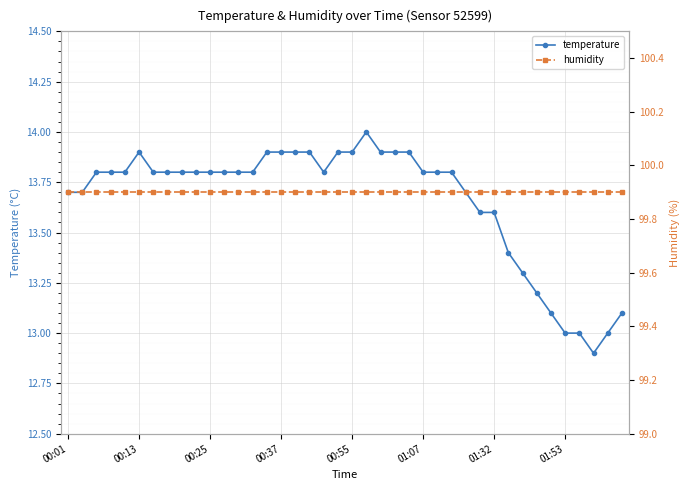

What is the sum of the temperature values at 22 and 24?

27.8